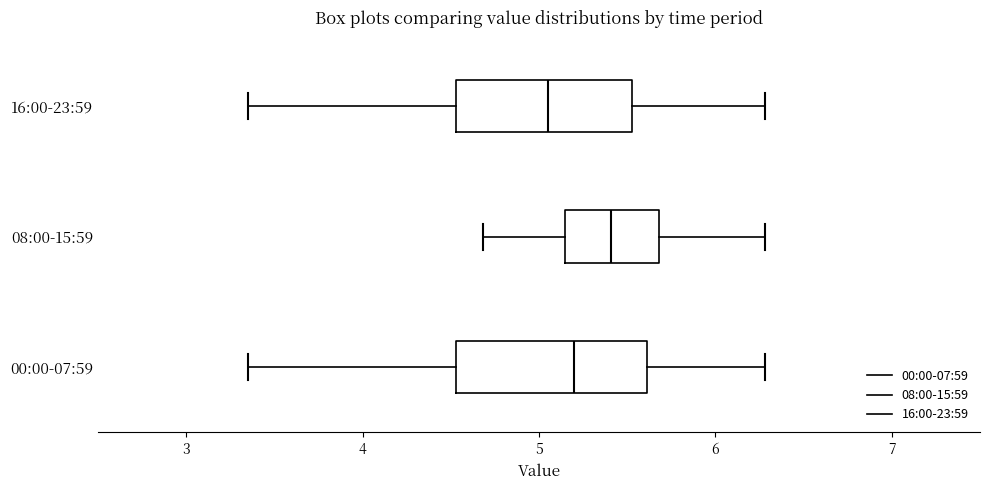

Reading bottom to top, transcribe this box plot: for each box, give where its median line is, the range the box spans, and where its two whiskers end, as read against the x-axis. The values are not printed on the chart, so give them approximately, as read against the axis.

00:00-07:59: median 5.2, box 4.5 to 5.6, whiskers 3.4 to 6.3
08:00-15:59: median 5.4, box 5.2 to 5.7, whiskers 4.7 to 6.3
16:00-23:59: median 5.1, box 4.5 to 5.5, whiskers 3.4 to 6.3